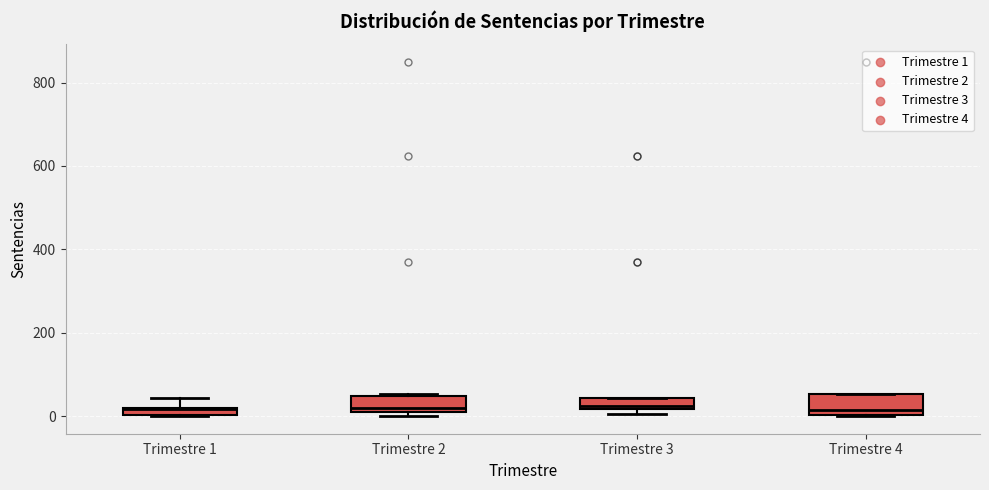

Where is the lower edge of the box for Trimestre 1 on the y-axis? The values are not printed on the chart, so give them approximately, as read against the axis.

0